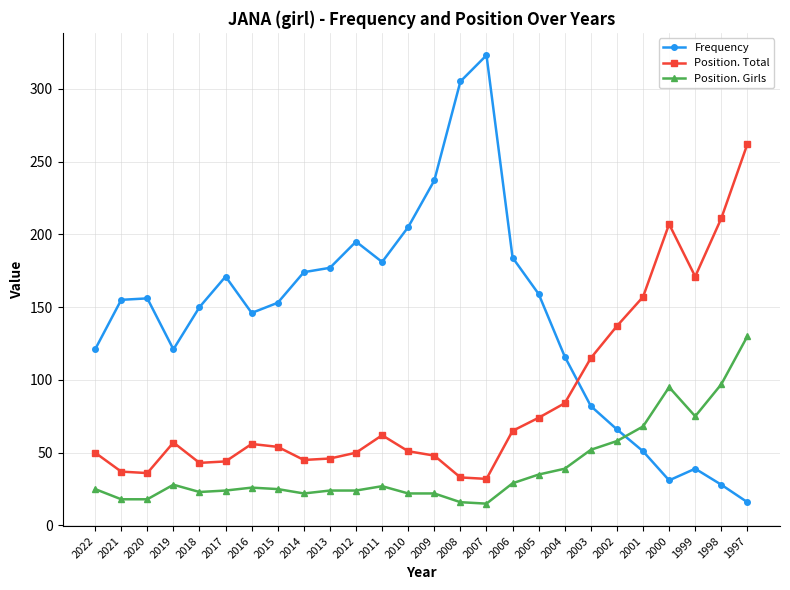

Which series ends up on top after the final intersection of Position. Total and Frequency?

Position. Total